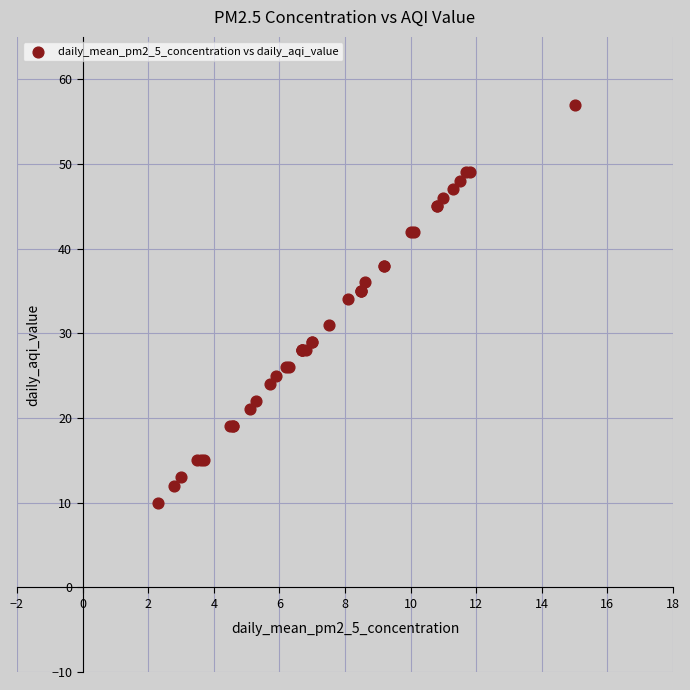

What Y value in the scatter plot is closest to 33?

34